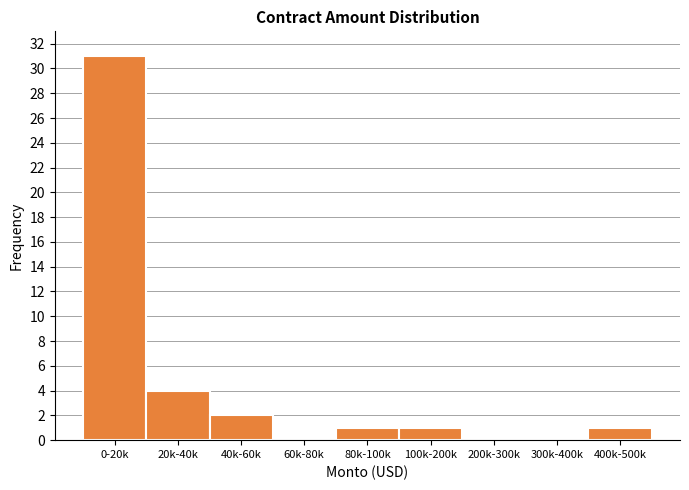

Reading right to left, what are all the values shown in this chart?

400k-500k=1	300k-400k=0	200k-300k=0	100k-200k=1	80k-100k=1	60k-80k=0	40k-60k=2	20k-40k=4	0-20k=31